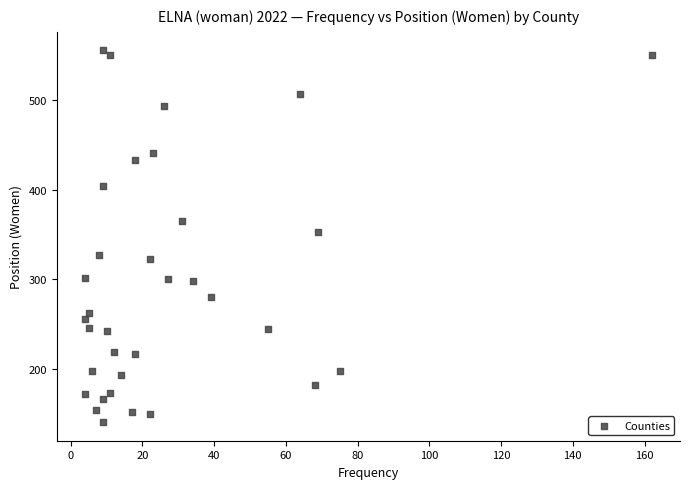

What is the range of Y values (max minus min)?

414